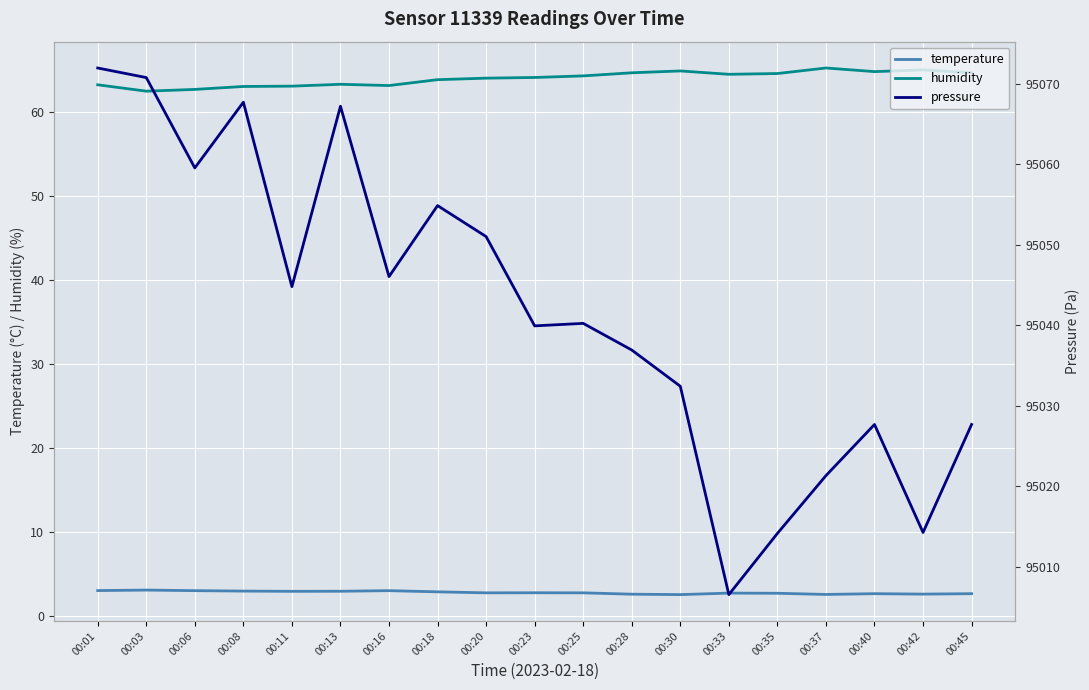

How many data points does each series have?

19